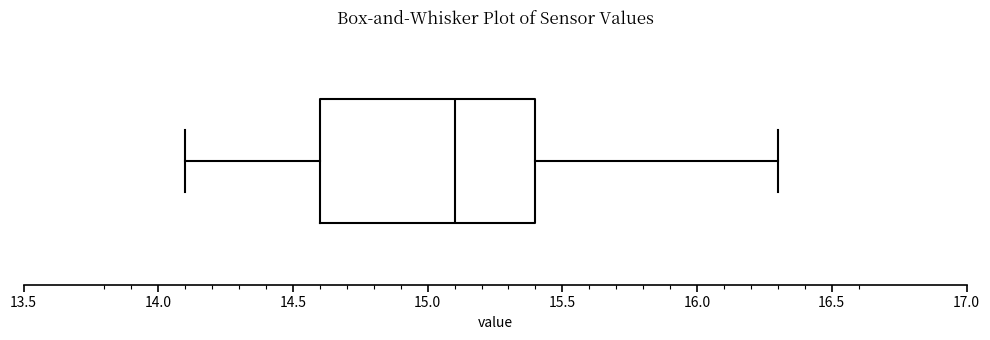

Where is the left edge of the box on the x-axis? The values are not printed on the chart, so give them approximately, as read against the axis.

14.6